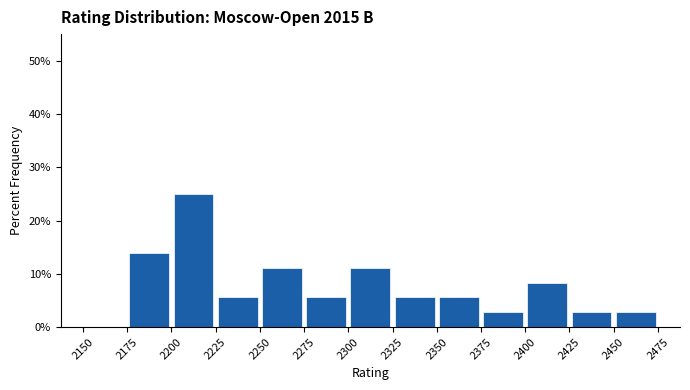

Reading left to right, transcribe this chart: for each bar, give the range it covers on the x-axis and its height. The values are not printed on the chart, so give them approximately, as read against the axis.

2150 to 2175: 0
2175 to 2200: 14
2200 to 2225: 25
2225 to 2250: 6
2250 to 2275: 11
2275 to 2300: 6
2300 to 2325: 11
2325 to 2350: 6
2350 to 2375: 6
2375 to 2400: 3
2400 to 2425: 8
2425 to 2450: 3
2450 to 2475: 3